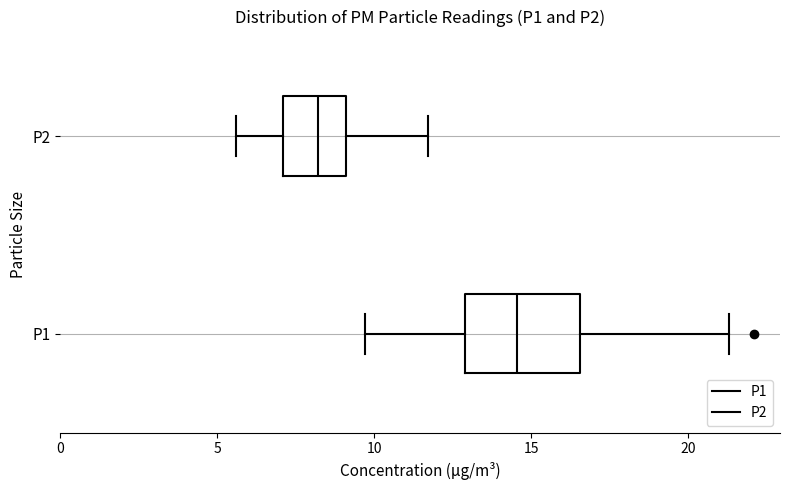

Which box has the furthest to the right median line?

P1